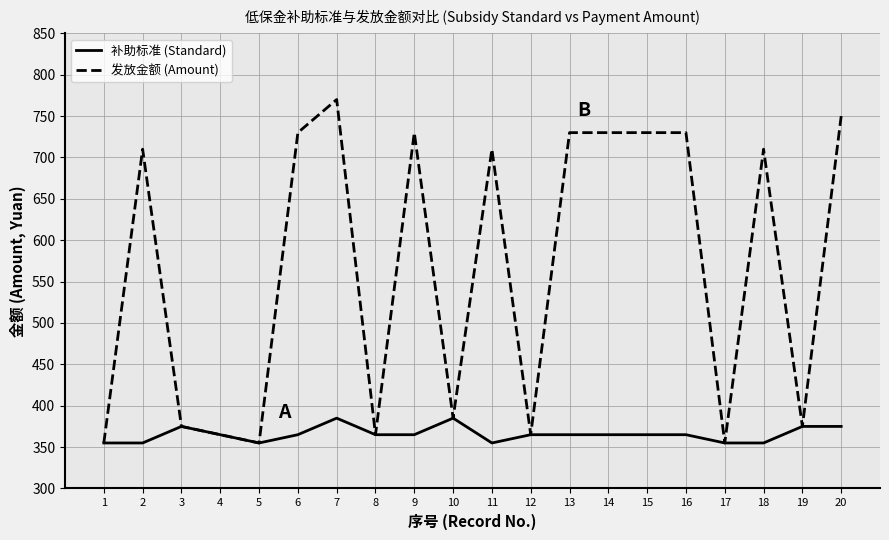

Is the value of 发放金额 (Amount) at 10 greater than the value of 补助标准 (Standard) at 5?

Yes